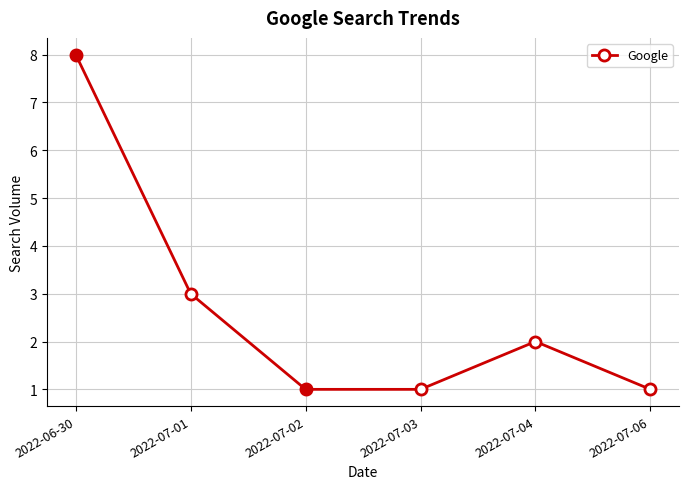

What is the value of the 3rd point from the left?

1